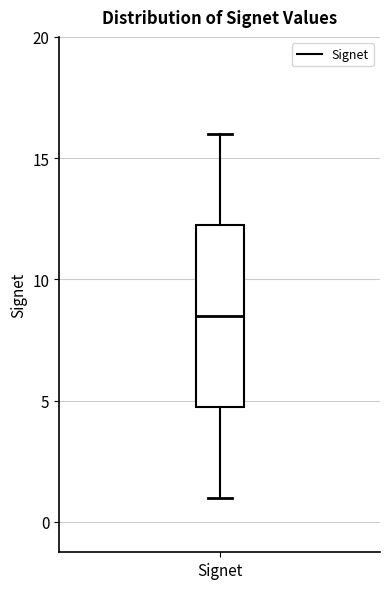

Where does the upper whisker of the box for Signet end on the y-axis? The values are not printed on the chart, so give them approximately, as read against the axis.

16.0